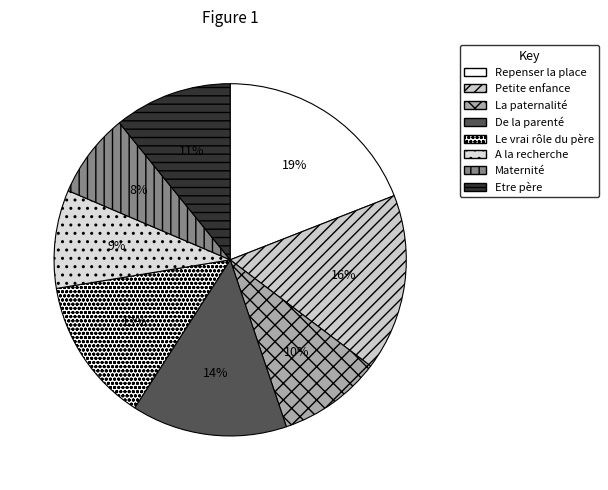

How many segments does this pie chart have?

8